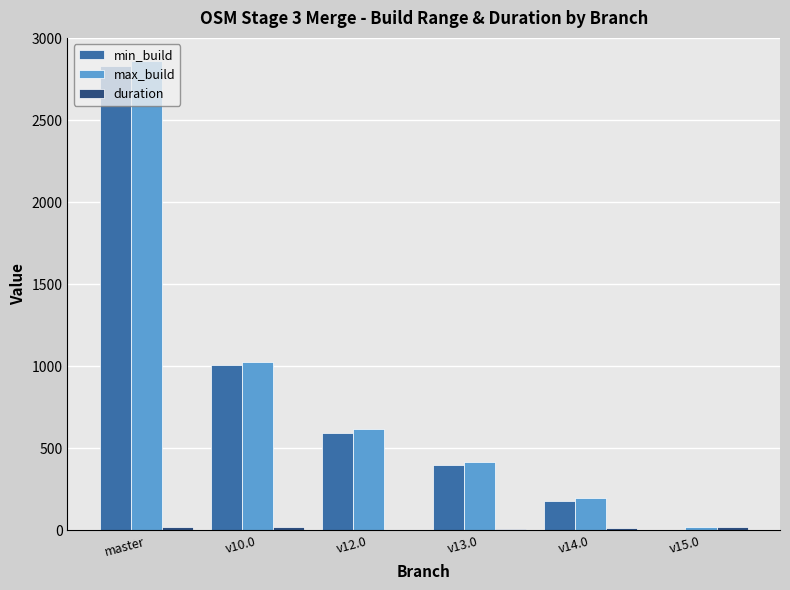

What is the sum of all max_build values?

5146.0